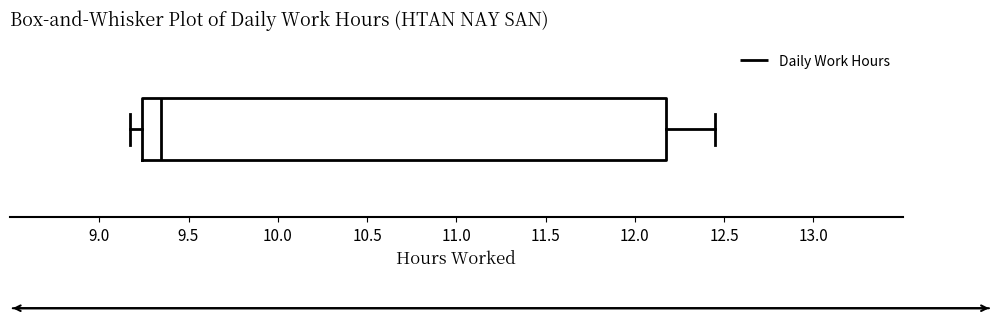

Transcribe this box plot: give where the median line is, the range the box spans, and where the two whiskers end, as read against the x-axis. The values are not printed on the chart, so give them approximately, as read against the axis.

median 9.35, box 9.25 to 12.15, whiskers 9.15 to 12.45